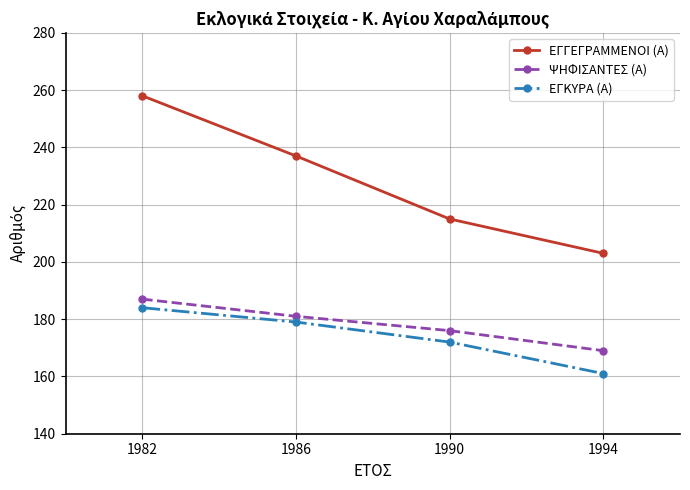

True or false: ΨΗΦΙΣΑΝΤΕΣ (Α) and ΕΓΚΥΡΑ (Α) cross at least once.

False